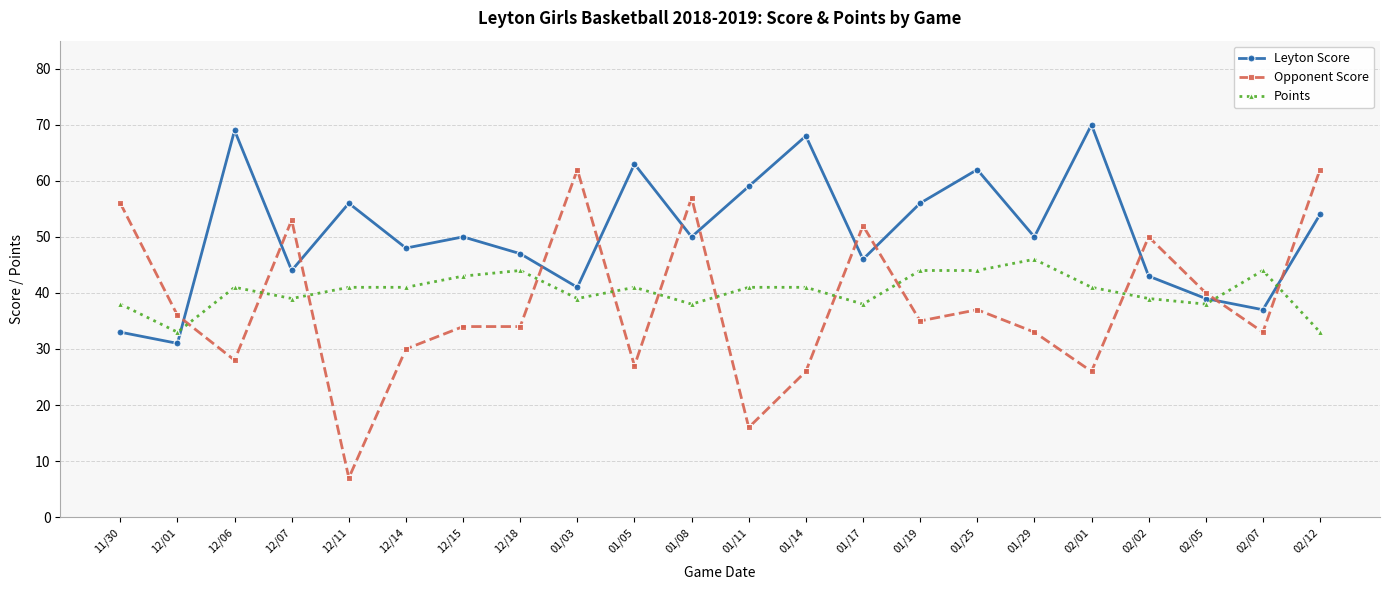

Where is the first local maximum for Points?

12/06